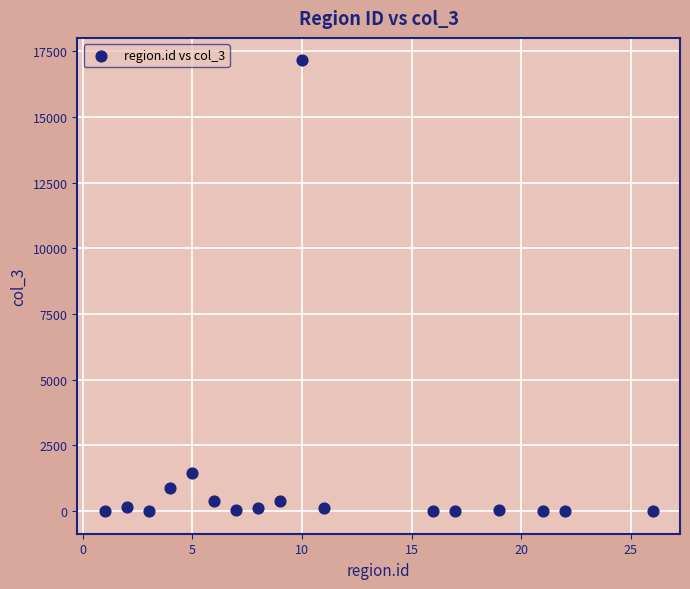

What Y value in the scatter plot is closest to 8577?

1451